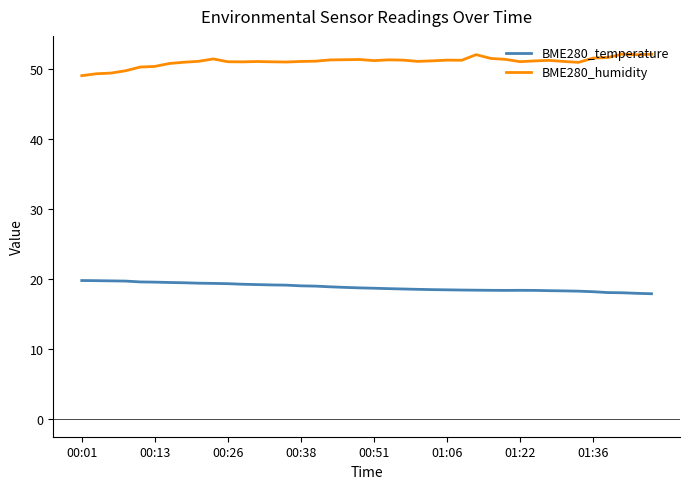

List the series in order of their peak value, lowest first.

BME280_temperature, BME280_humidity